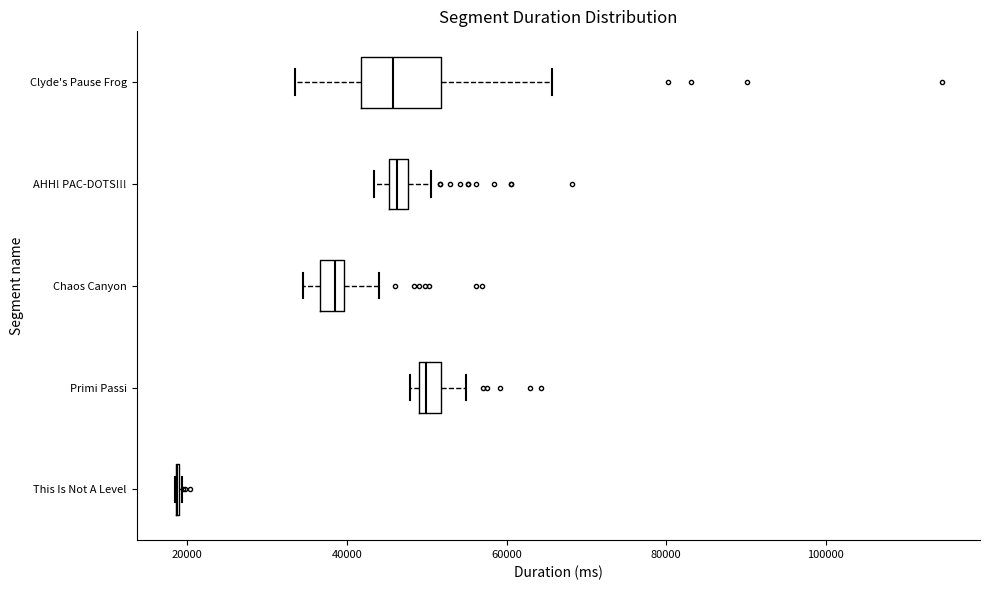

Which box is the widest, from its left edge to its right edge?

Clyde's Pause Frog